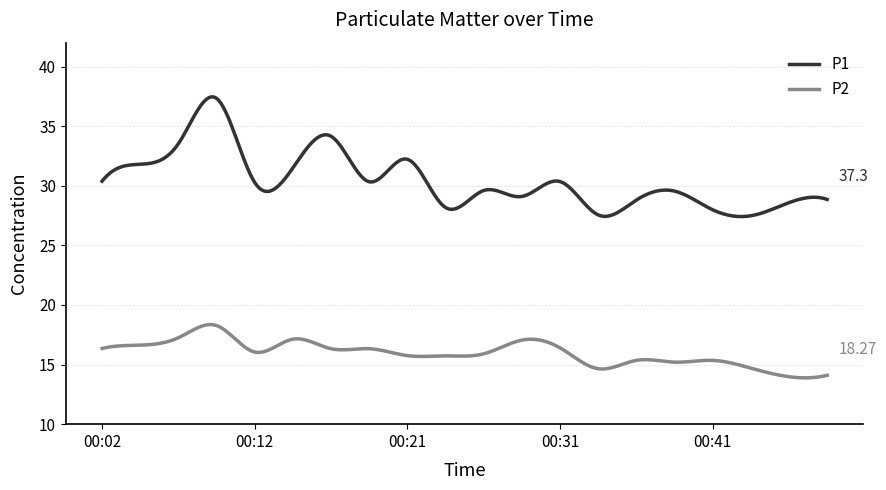

Which series has the largest range (max minus min)?

P1